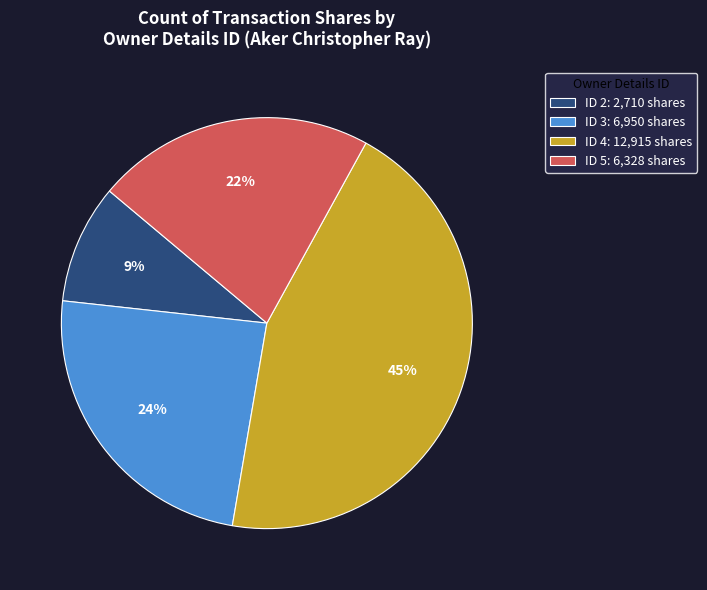

What is the smallest slice in the pie chart?

ID 2: 2,710 shares